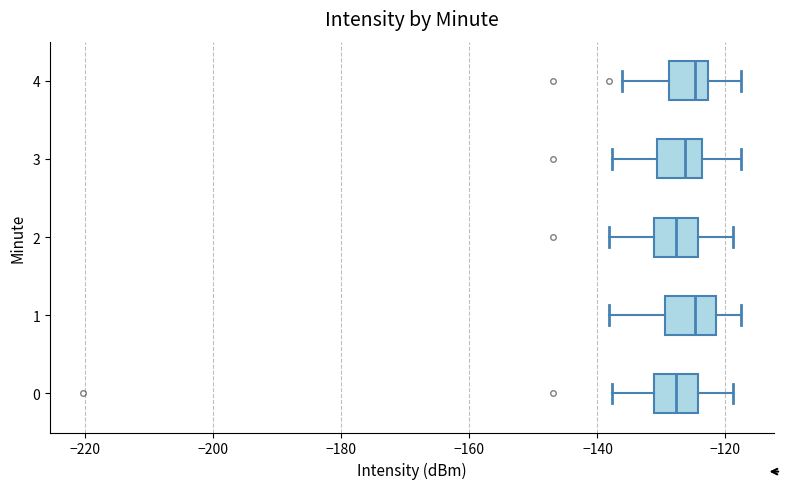

Reading bottom to top, read every box against the x-axis: the position of its median line, the range the box covers, and the ends of its whiskers. The values are not printed on the chart, so give them approximately, as read against the axis.

0: median -128, box -132 to -124, whiskers -138 to -118
1: median -124, box -130 to -122, whiskers -138 to -118
2: median -128, box -132 to -124, whiskers -138 to -118
3: median -126, box -130 to -124, whiskers -138 to -118
4: median -124, box -128 to -122, whiskers -136 to -118